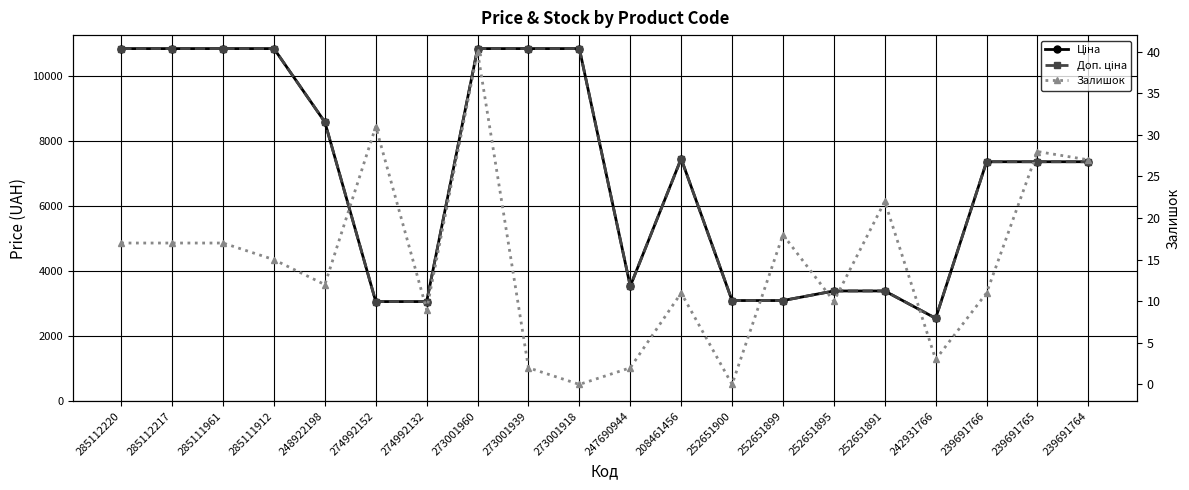

At which category does Залишок reach its first local valley?

248922198